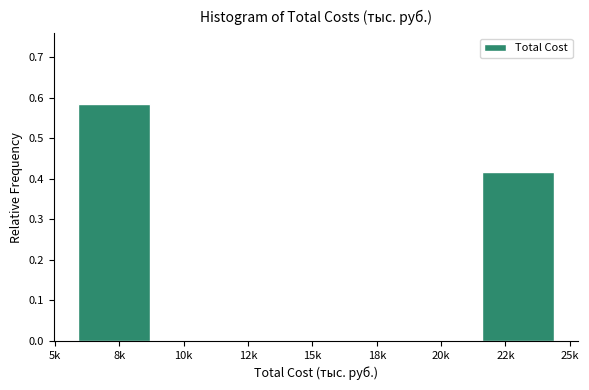

What is the sum of the values at 8k and 22k?

1.0